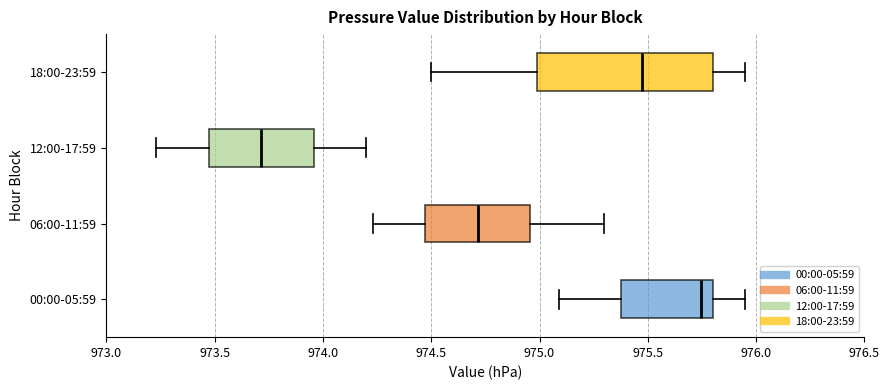

Reading bottom to top, transcribe this box plot: for each box, give where its median line is, the range the box spans, and where its two whiskers end, as read against the x-axis. The values are not printed on the chart, so give them approximately, as read against the axis.

00:00-05:59: median 975.75, box 975.40 to 975.80, whiskers 975.10 to 975.95
06:00-11:59: median 974.70, box 974.45 to 974.95, whiskers 974.25 to 975.30
12:00-17:59: median 973.70, box 973.45 to 973.95, whiskers 973.25 to 974.20
18:00-23:59: median 975.50, box 975.00 to 975.80, whiskers 974.50 to 975.95